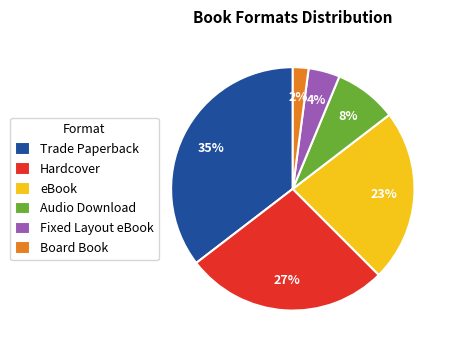

The Board Book slice represents 12% of the pie. True or false?

False